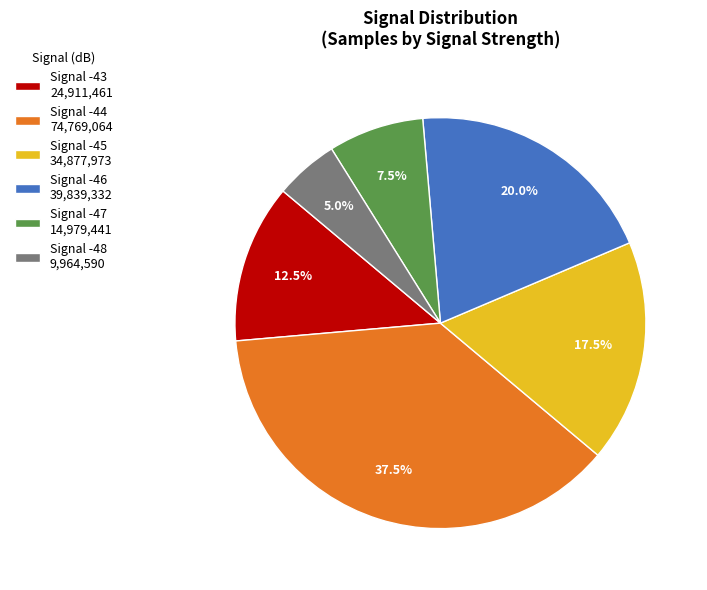

Is there a majority slice in this chart?

No